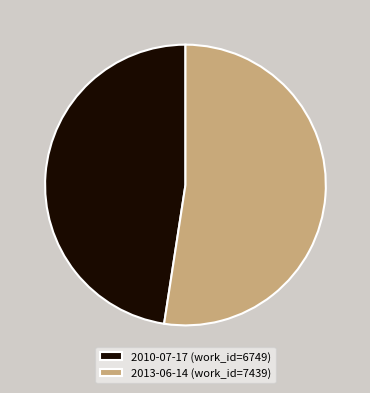

Rank the categories by value from lowest to highest.

2010-07-17, 2013-06-14